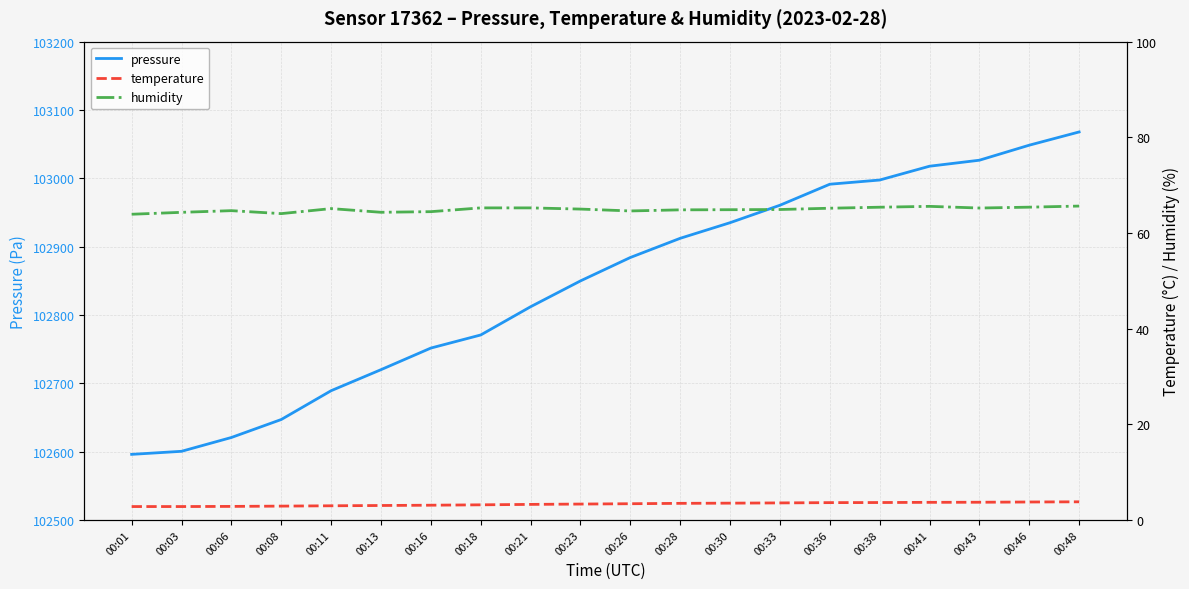

At which category does humidity reach its first local valley?

00:08